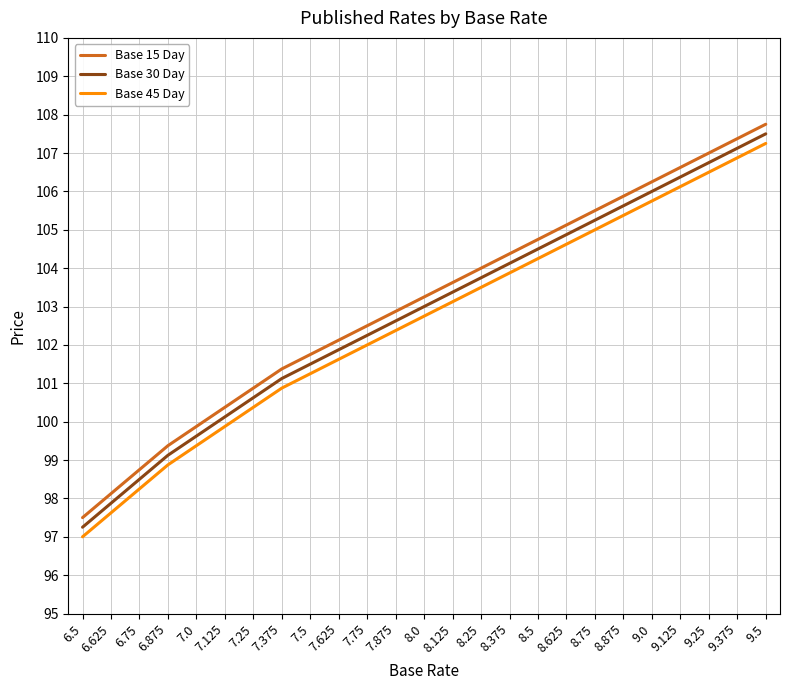

What is the difference between the Base 45 Day values at 8.0 and 9.125?

3.4